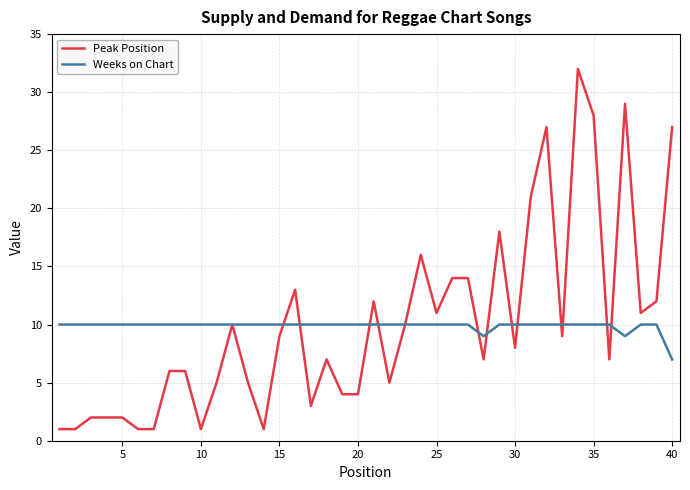

Is this an area chart (filled region under the line)?

No